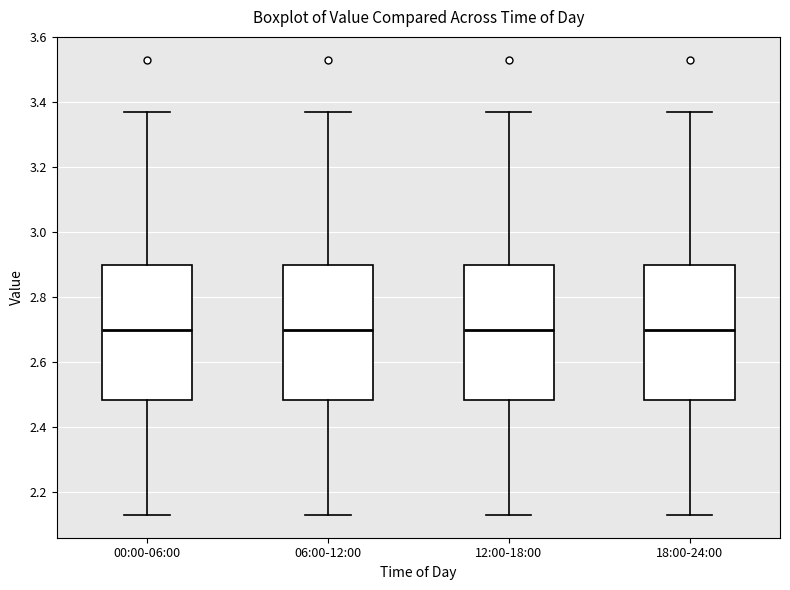

Where does the median line of the box for 18:00-24:00 sit on the y-axis? The values are not printed on the chart, so give them approximately, as read against the axis.

2.70